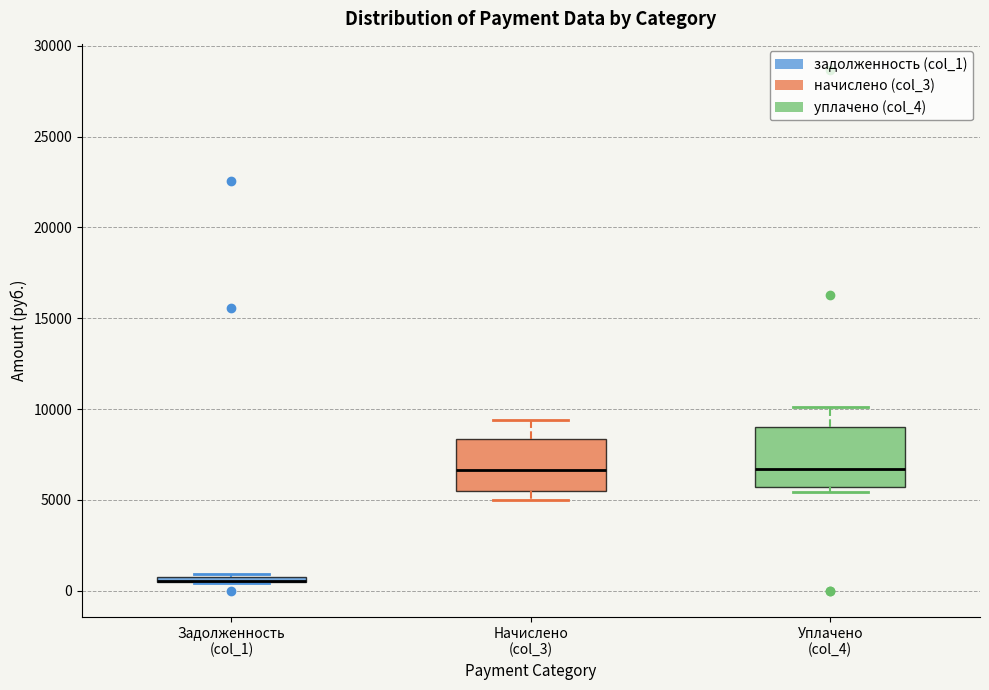

Where does the median line of the box for Начислено (col_3) sit on the y-axis? The values are not printed on the chart, so give them approximately, as read against the axis.

6500